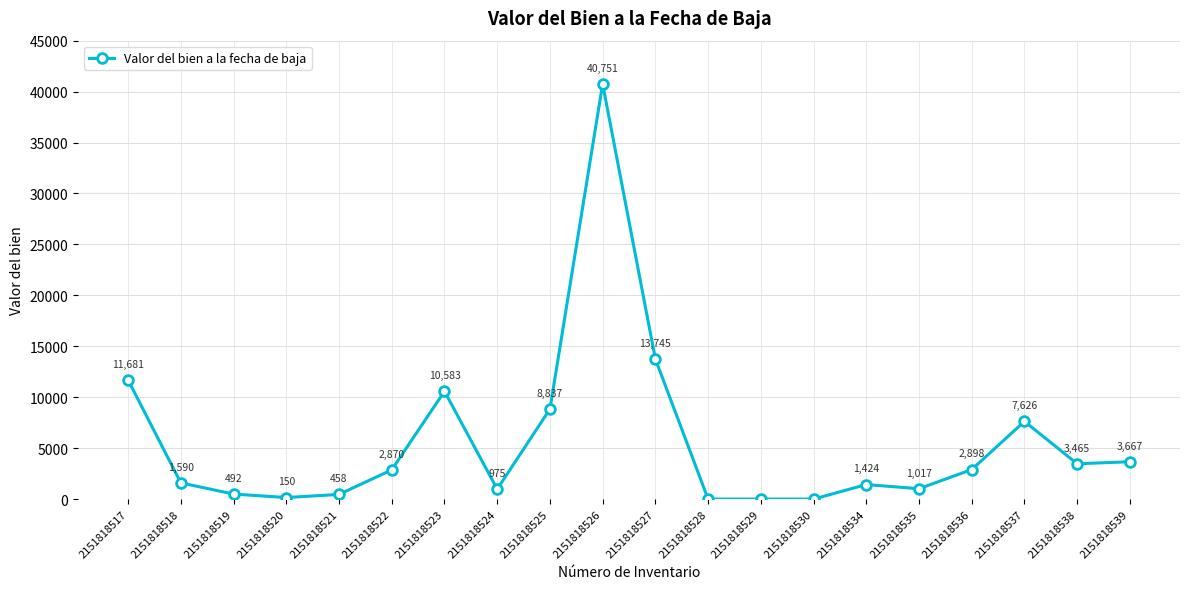

Where is the data nearest to the value 20375?

2151818527